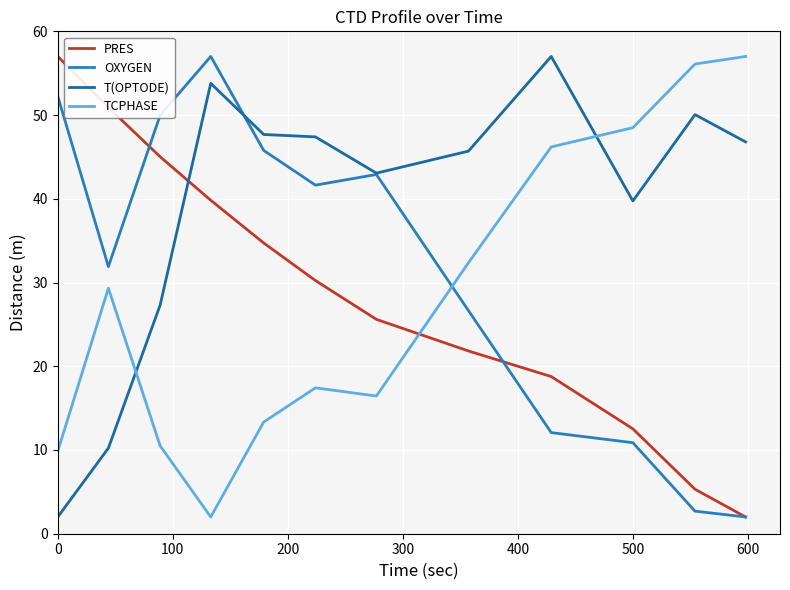

How many lines are shown in the chart?

4